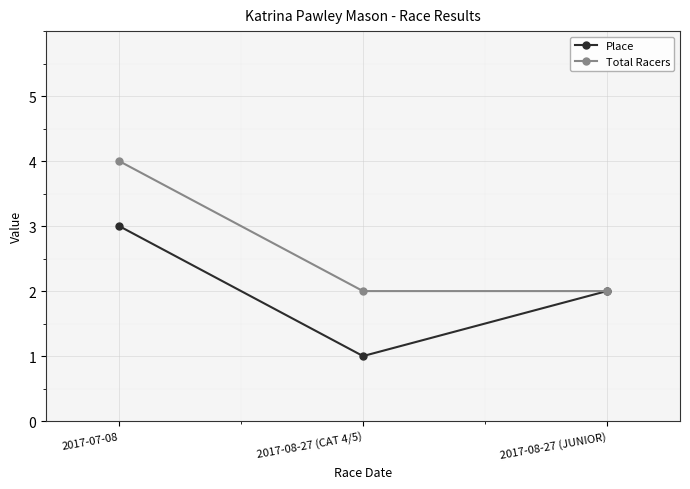

Read the Total Racers value at 2017-07-08.

4